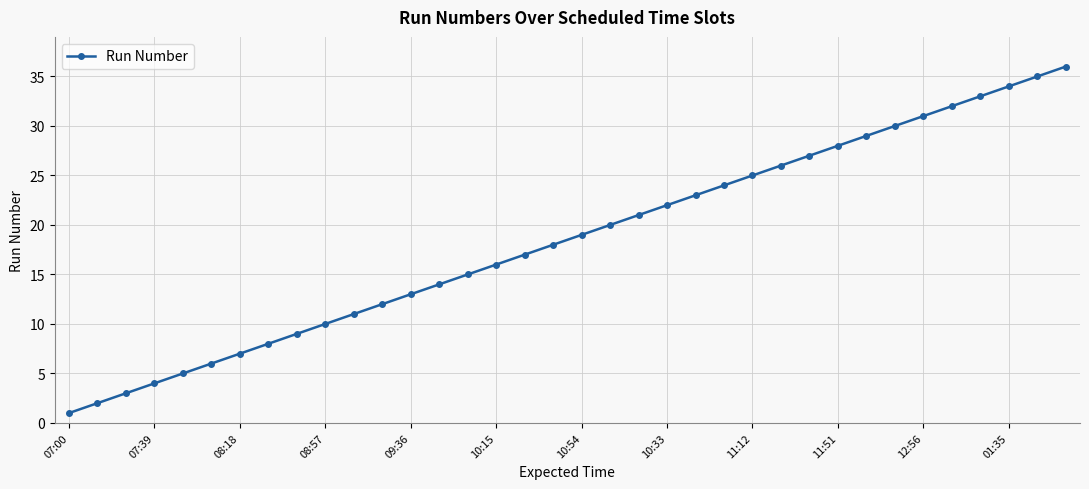

What is the greatest value displayed?

36